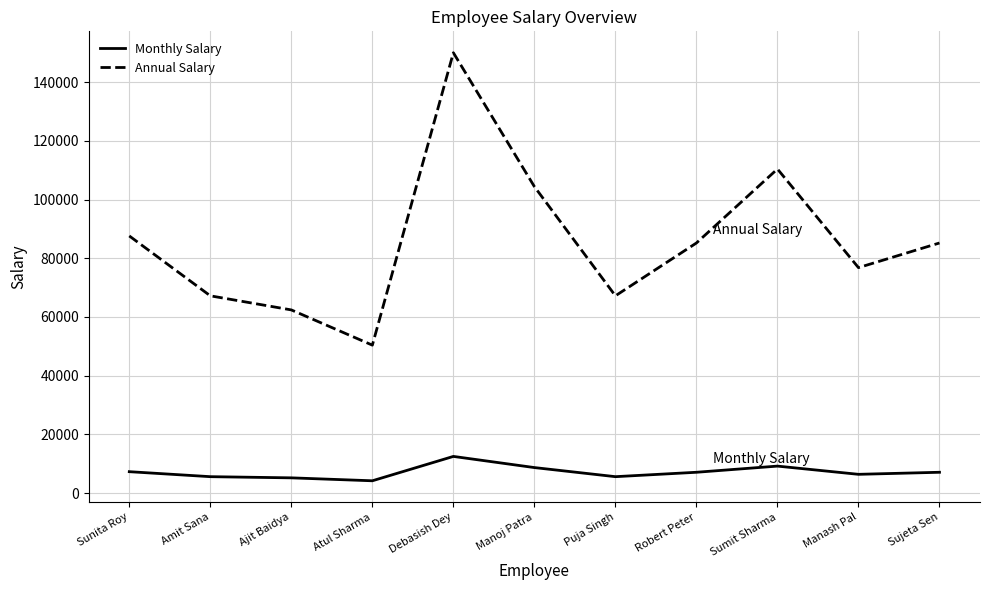

What is the difference between the maximum and minimum values in the Annual Salary series?

99600